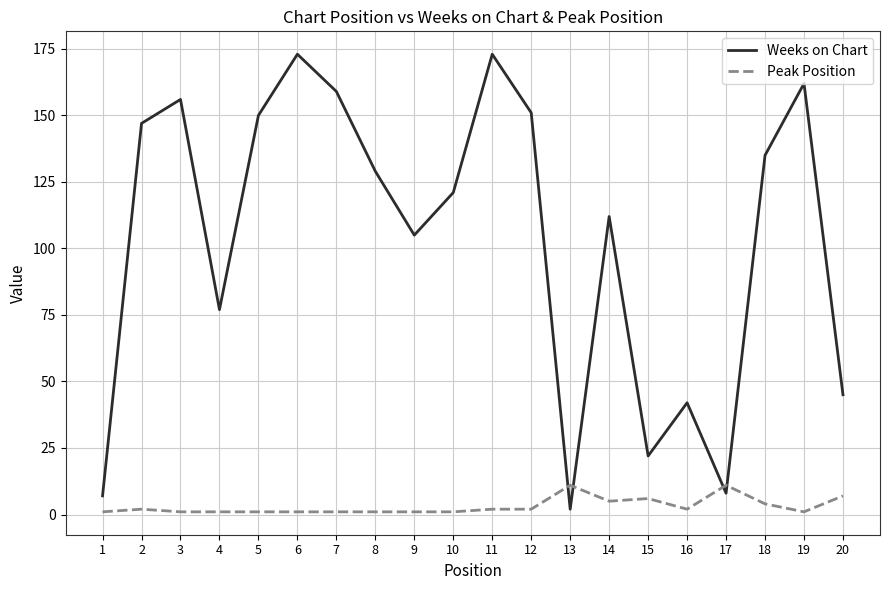

What are all the series names shown in the legend?

Weeks on Chart, Peak Position